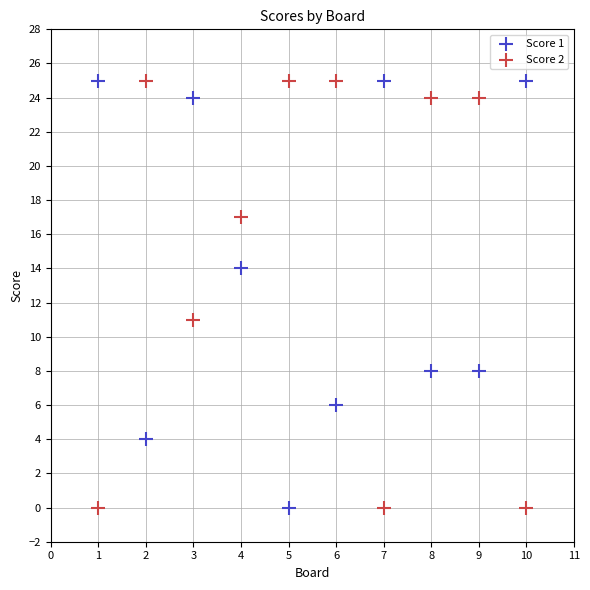

What is the X range (max minus min) for the scatter plot?

9